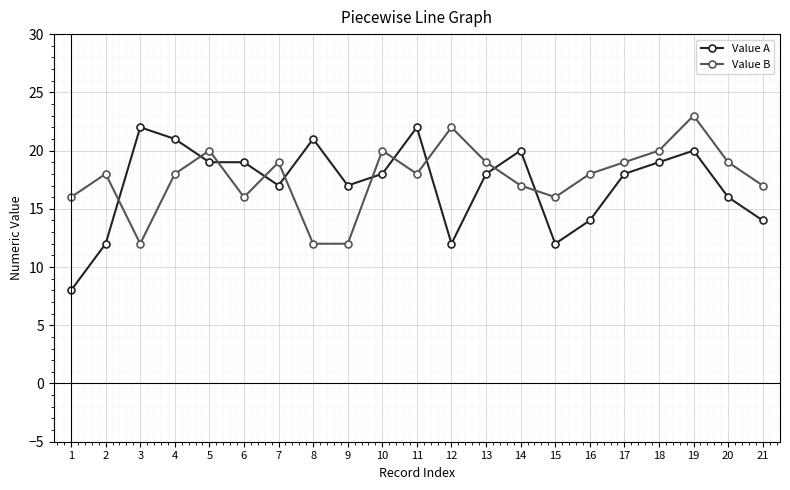

Rank the series by their average value, from lowest to highest.

Value A, Value B